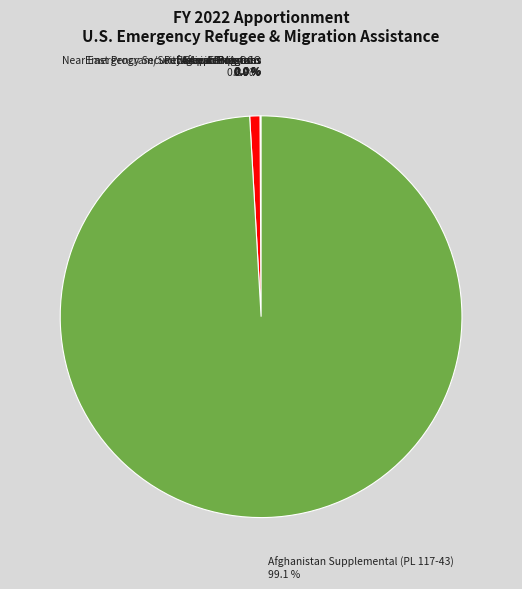

Is there any slice that represents more than half of the pie?

Yes